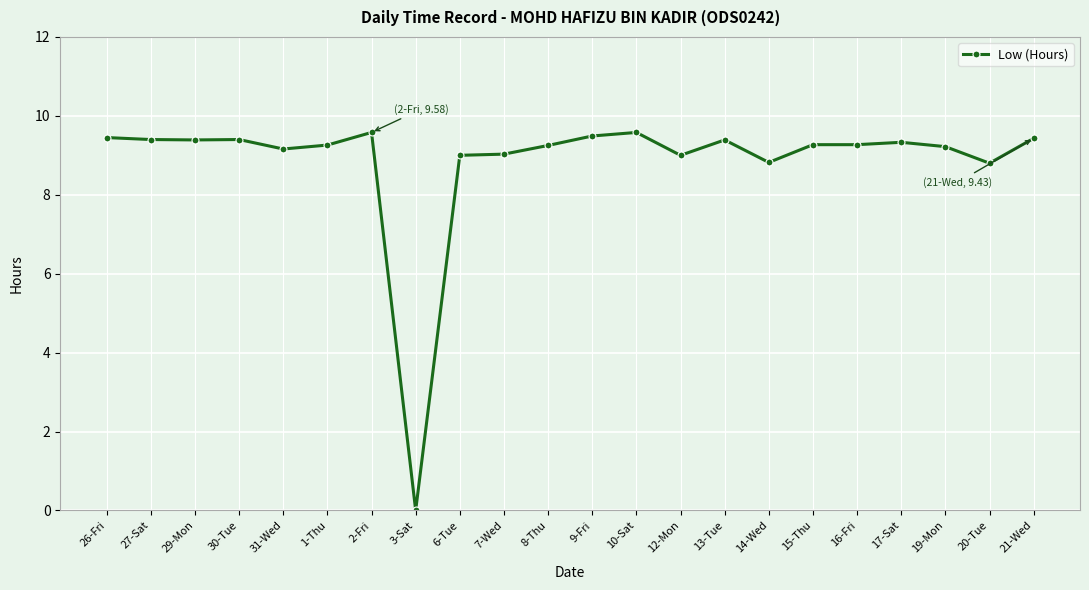

What position from the right is 14-Wed?

7